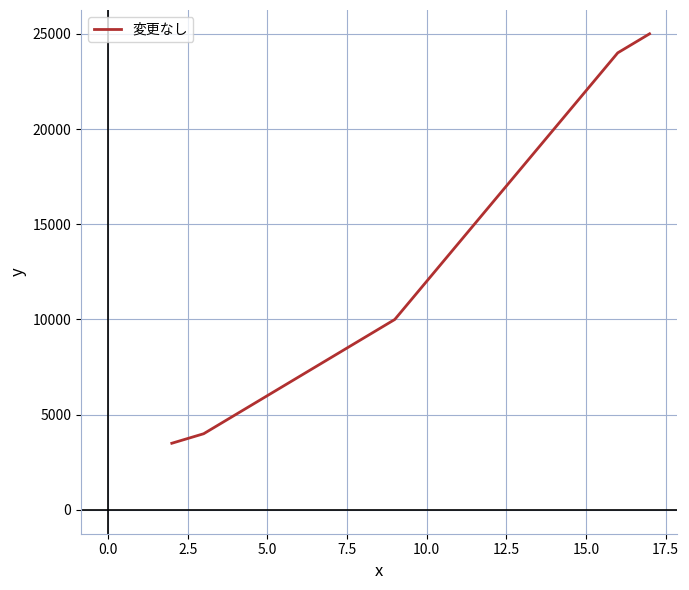

Reading left to right, what are all the values shown in this chart?

3500	4000	5000	6000	7000	8000	9000	10000	12000	14000	16000	18000	20000	22000	24000	25000